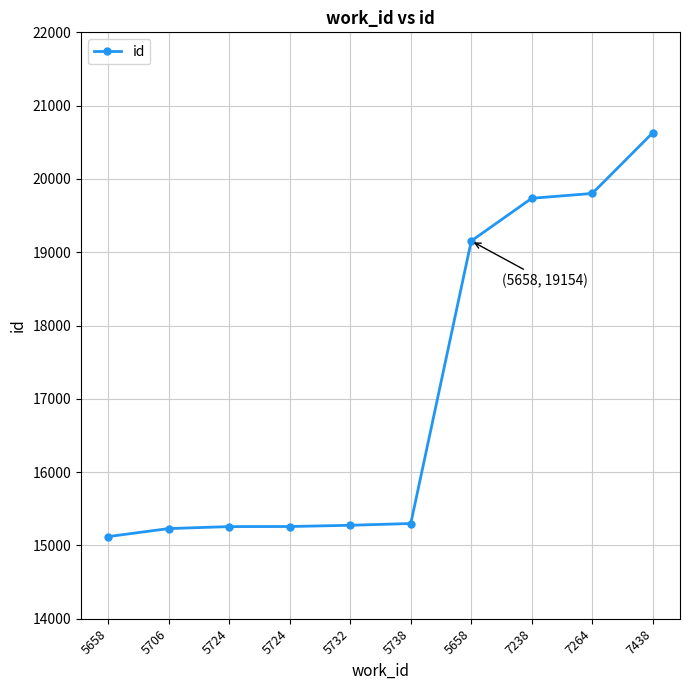

Which label corresponds to the largest value in the chart?

7438